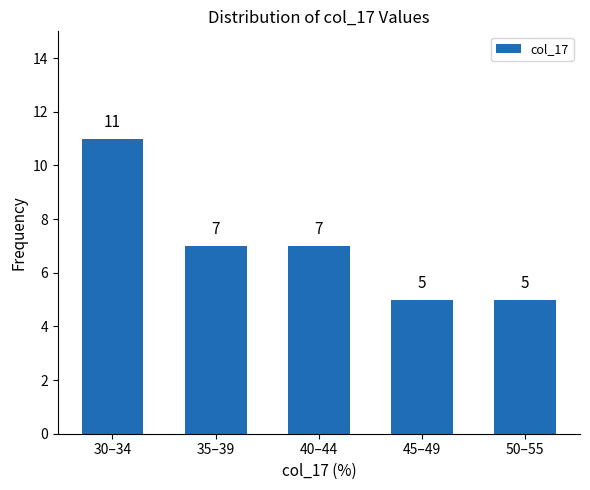

Reading right to left, what are all the values shown in this chart?

50–55=5	45–49=5	40–44=7	35–39=7	30–34=11